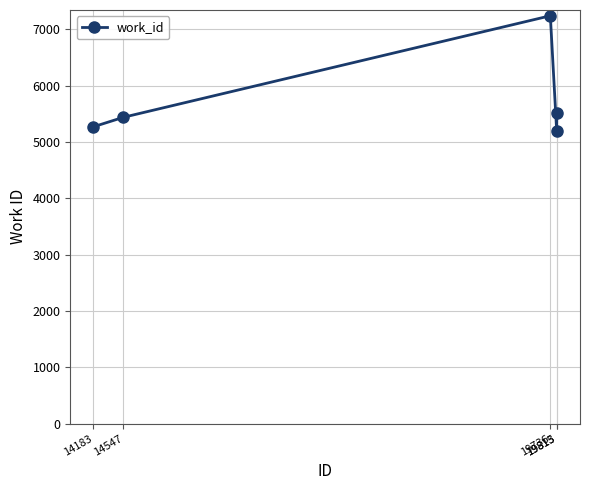

The value at 19815 is 1410. True or false?

False